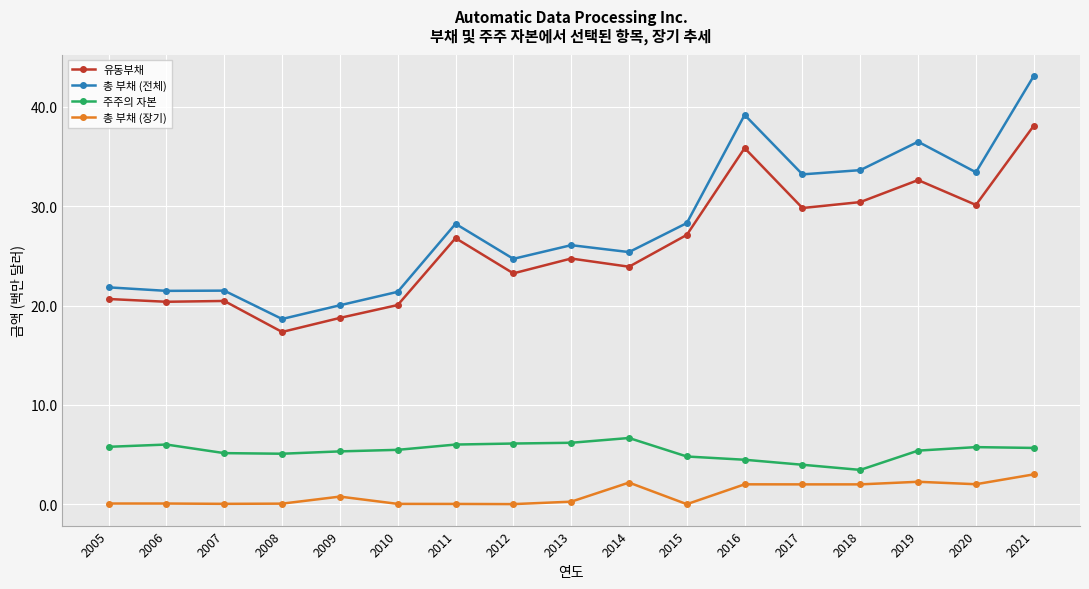

Count the number of data series in this chart.

4